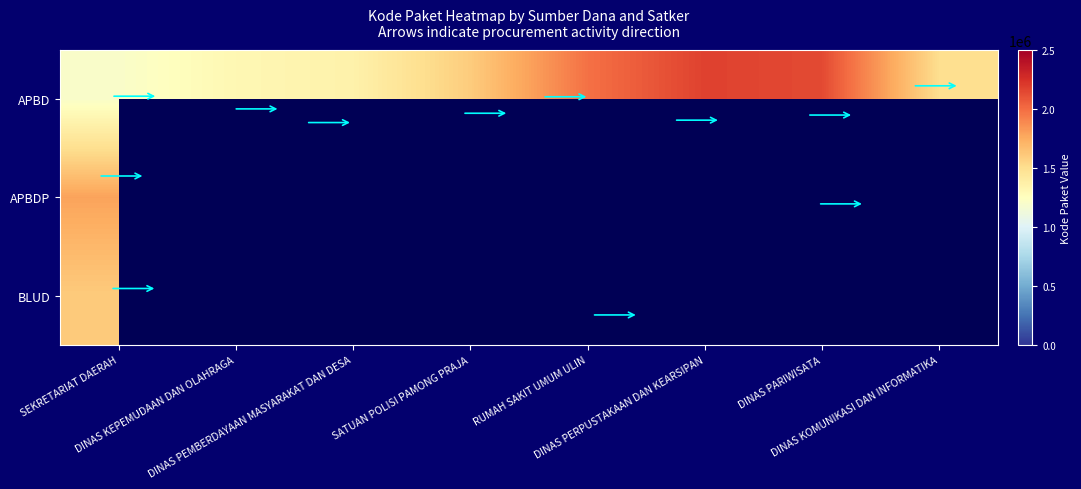

What is the smallest value displayed?

1205257.0